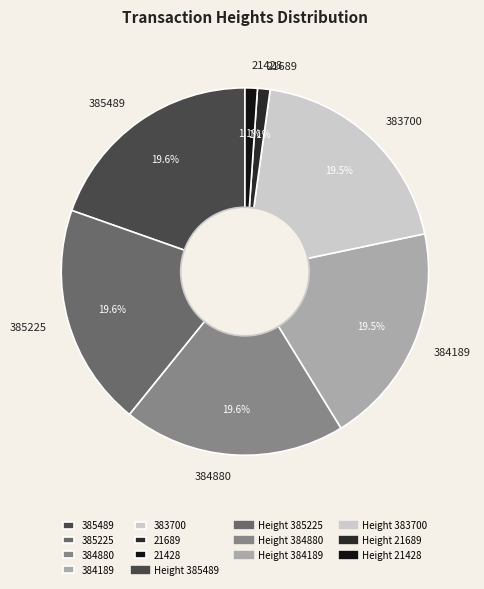

What portion of the pie excludes 21689?

98.9%